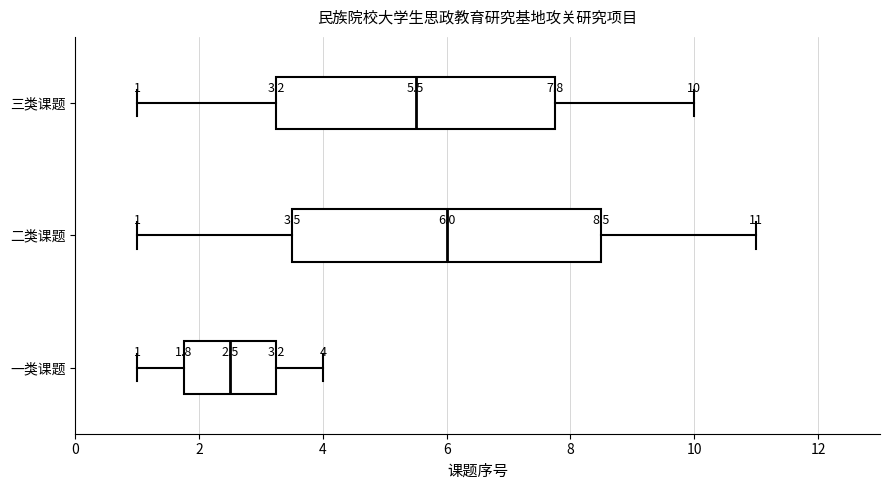

Which box's median line is the furthest to the left?

一类课题